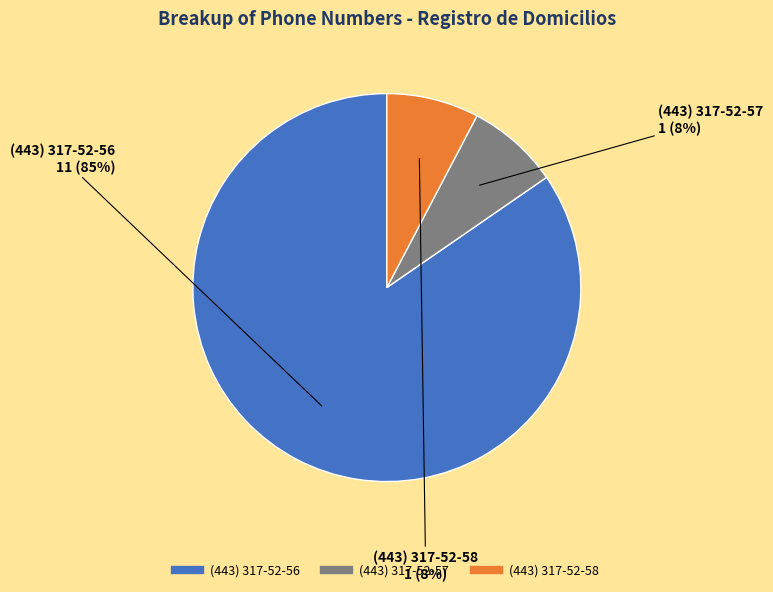

To the nearest percent, what percentage of the pie is (443) 317-52-58?

8%